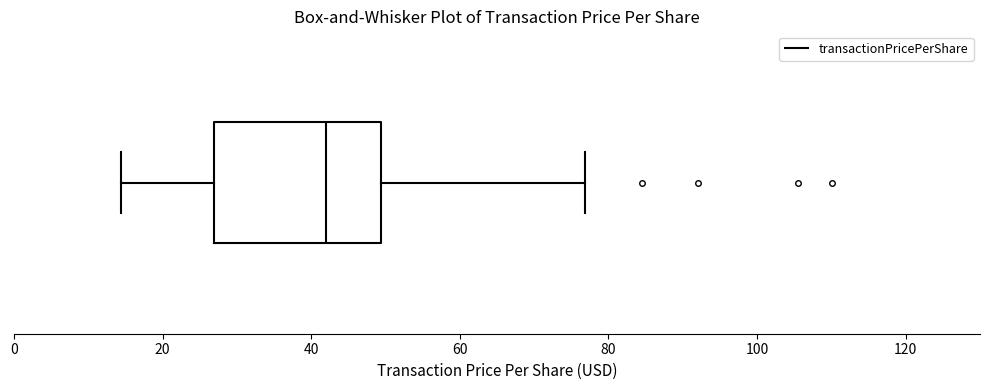

Transcribe this box plot: give where the median line is, the range the box spans, and where the two whiskers end, as read against the x-axis. The values are not printed on the chart, so give them approximately, as read against the axis.

median 42, box 26 to 50, whiskers 14 to 76